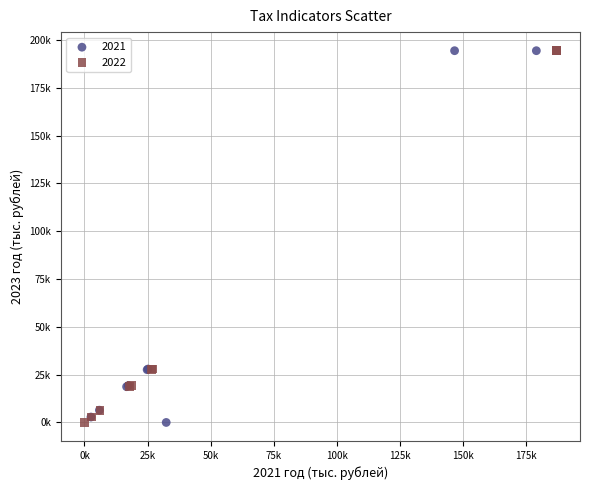

What are all the series names shown in the legend?

2021, 2022